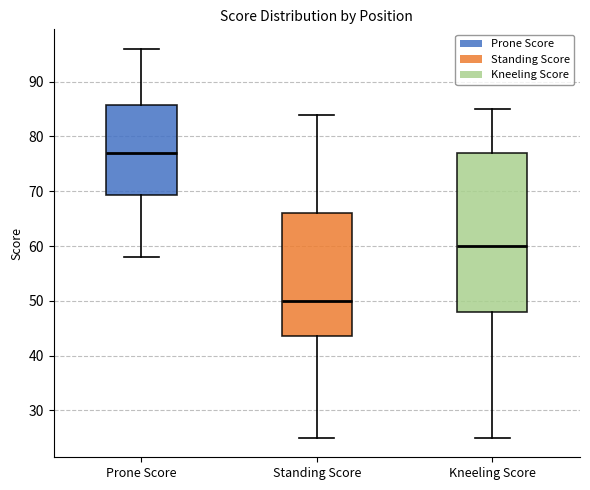

Comparing the boxes themselves (not the whiskers), which one is the tallest?

Kneeling Score